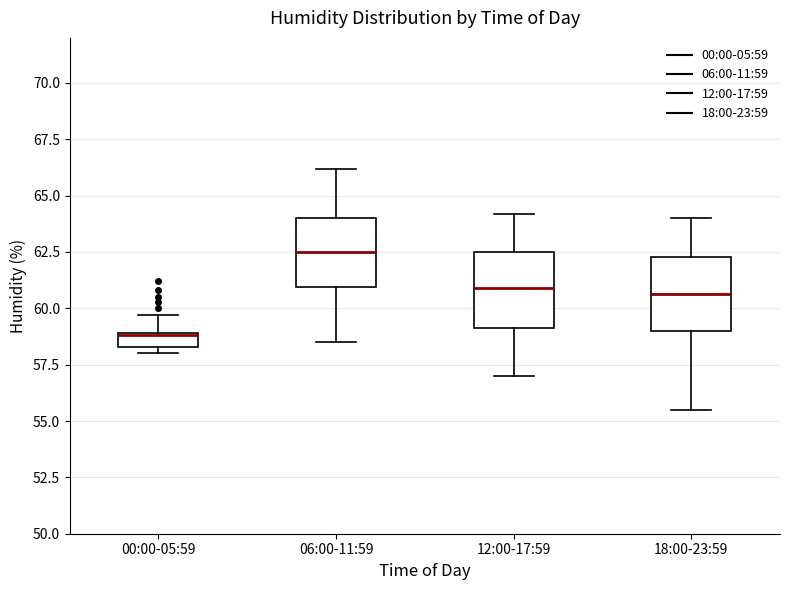

Where is the upper edge of the box for 06:00-11:59 on the y-axis? The values are not printed on the chart, so give them approximately, as read against the axis.

64.0